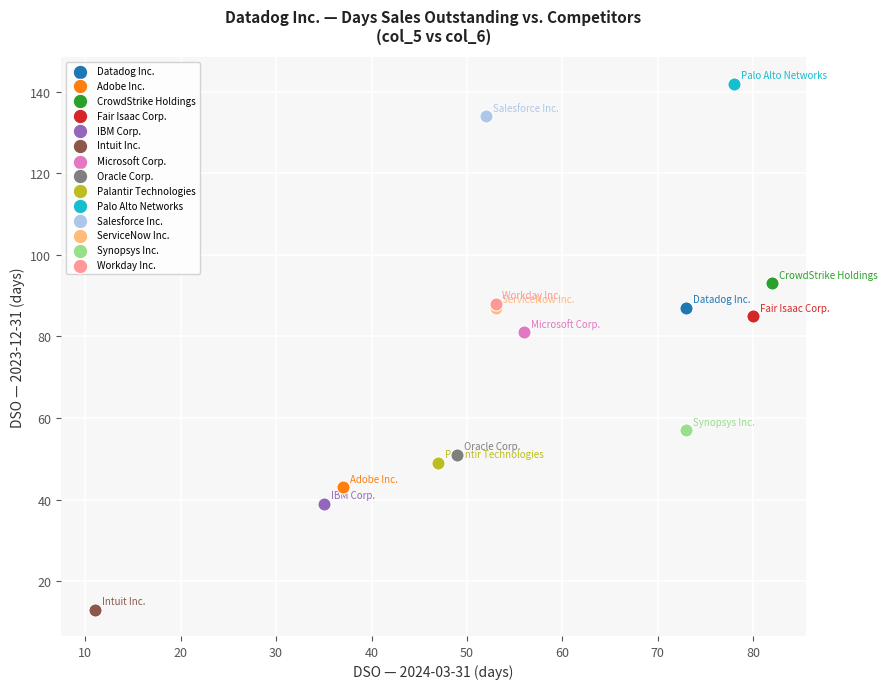

What are all the series names shown in the legend?

Datadog Inc., Adobe Inc., CrowdStrike Holdings, Fair Isaac Corp., IBM Corp., Intuit Inc., Microsoft Corp., Oracle Corp., Palantir Technologies, Palo Alto Networks, Salesforce Inc., ServiceNow Inc., Synopsys Inc., Workday Inc.